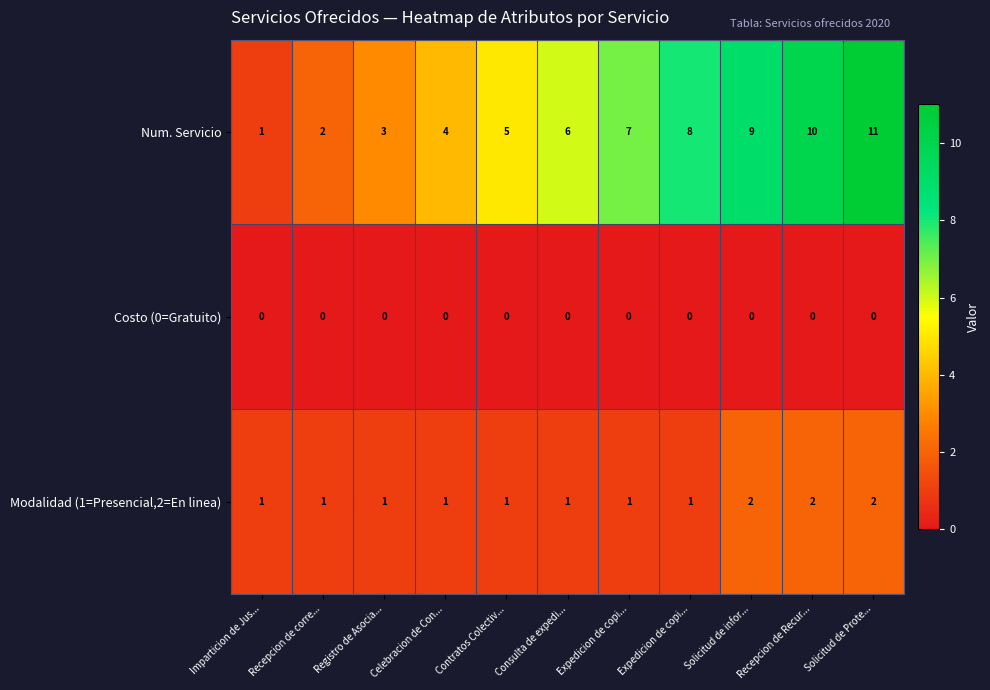

Which series has the widest spread of values?

Num. Servicio